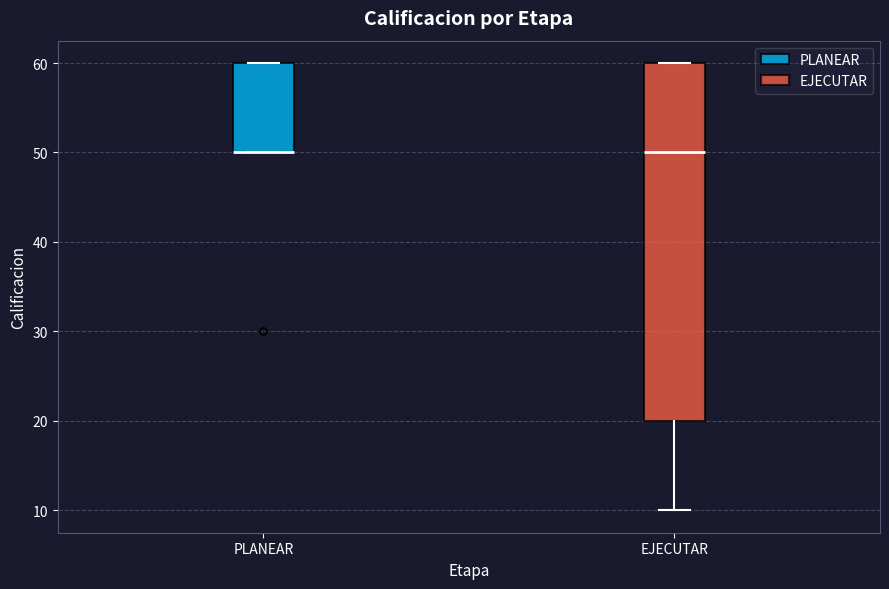

Reading left to right, transcribe this box plot: for each box, give where its median line is, the range the box spans, and where its two whiskers end, as read against the y-axis. The values are not printed on the chart, so give them approximately, as read against the axis.

PLANEAR: median 50 (drawn on the box's lower edge), box 50 to 60, whiskers 50 to 60
EJECUTAR: median 50, box 20 to 60, whiskers 10 to 60